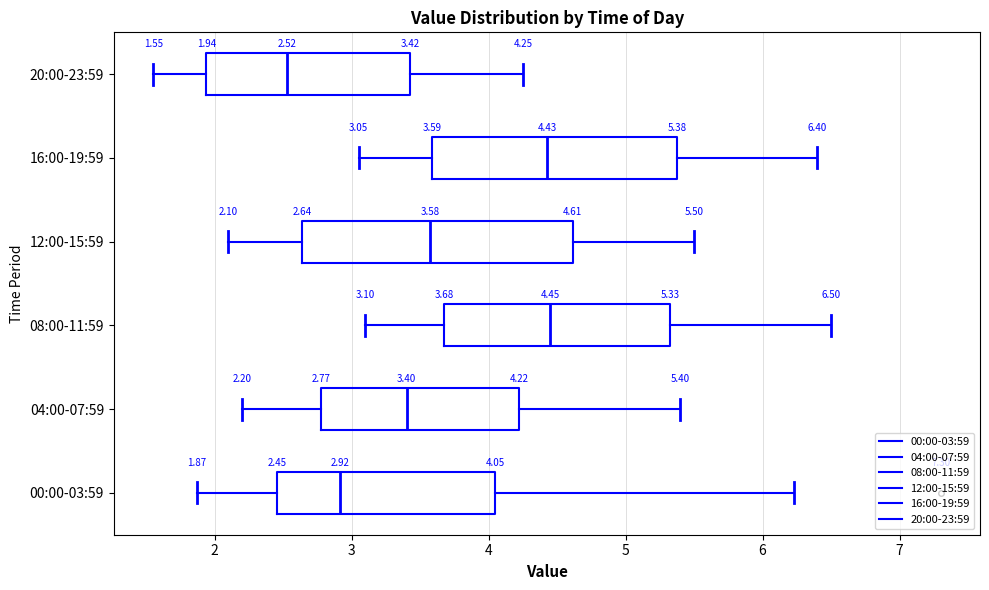

Which box is the widest, from its left edge to its right edge?

12:00-15:59